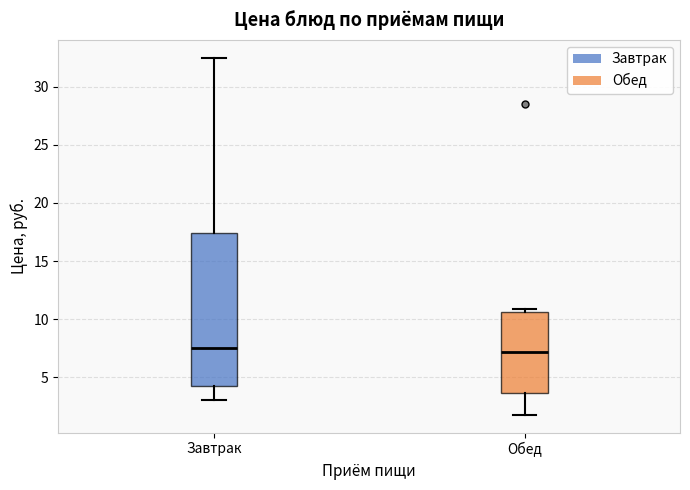

Reading left to right, transcribe this box plot: for each box, give where its median line is, the range the box spans, and where its two whiskers end, as read against the y-axis. The values are not printed on the chart, so give them approximately, as read against the axis.

Завтрак: median 7.5, box 4.0 to 17.5, whiskers 3.0 to 32.5
Обед: median 7.0, box 3.5 to 10.5, whiskers 2.0 to 11.0